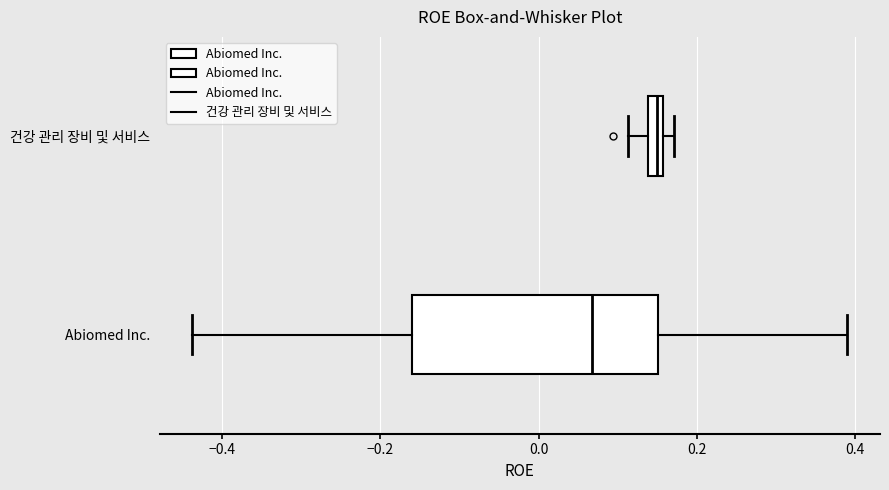

Where does the right whisker of the box for Abiomed Inc. end on the x-axis? The values are not printed on the chart, so give them approximately, as read against the axis.

0.38